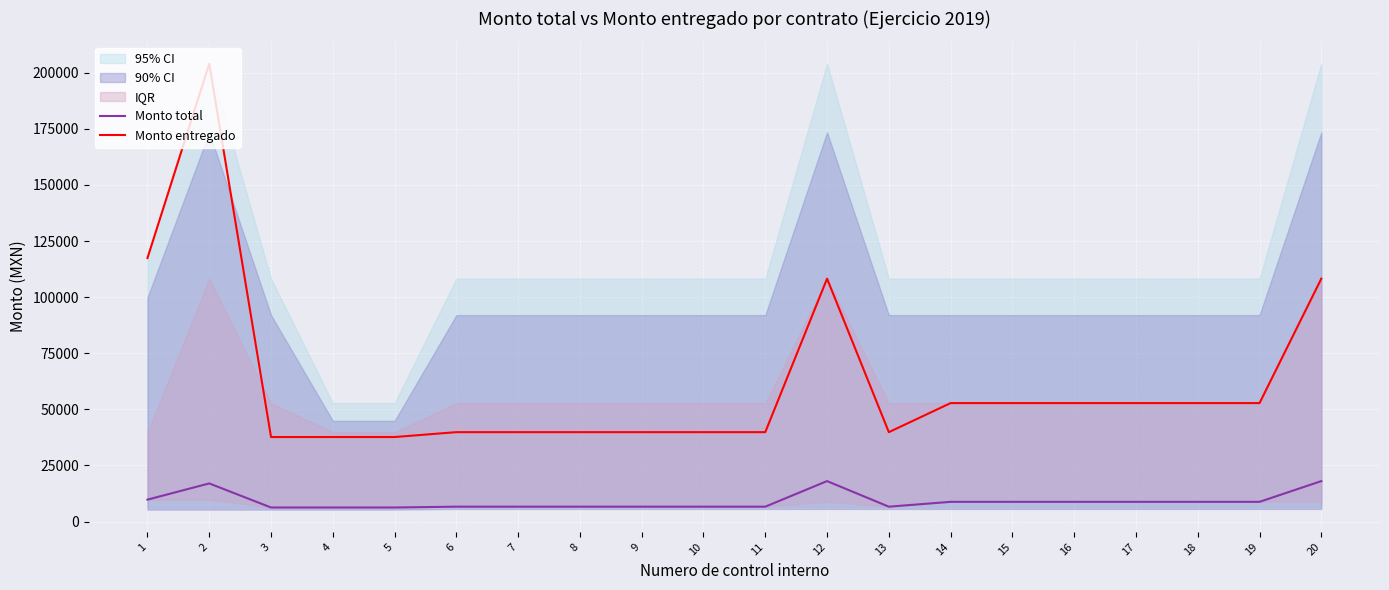

How many data points in Monto total are above 8801?

10